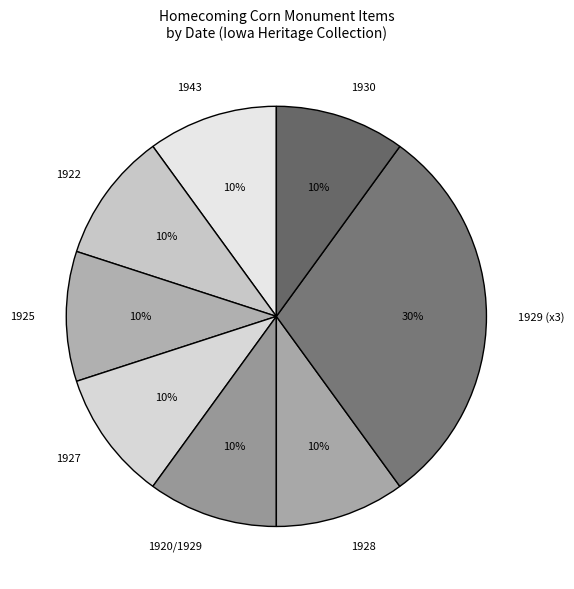

True or false: 1929 (x3) accounts for 30% of the total.

True